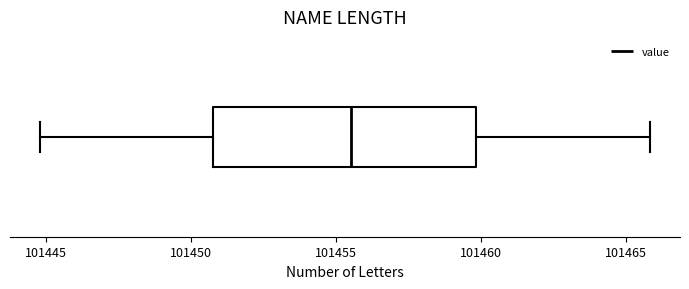

Where is the left edge of the box on the x-axis? The values are not printed on the chart, so give them approximately, as read against the axis.

101451.0